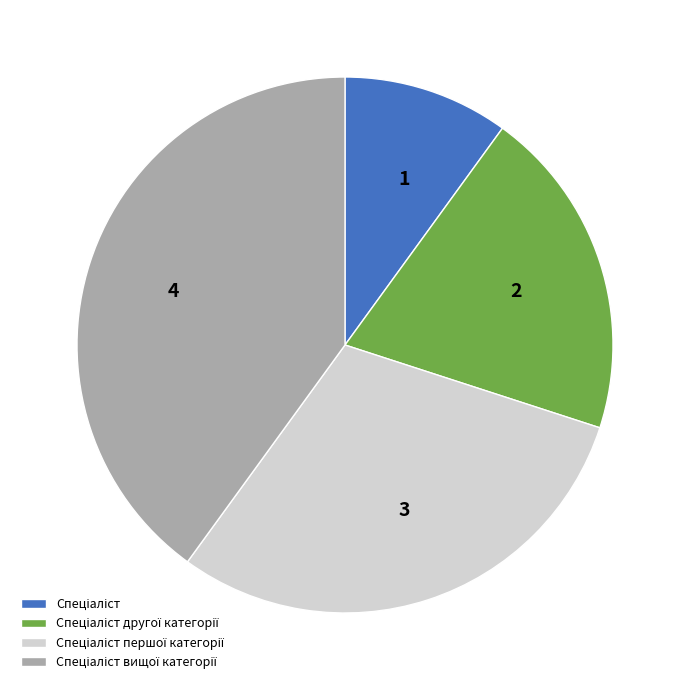

Is there a majority slice in this chart?

No